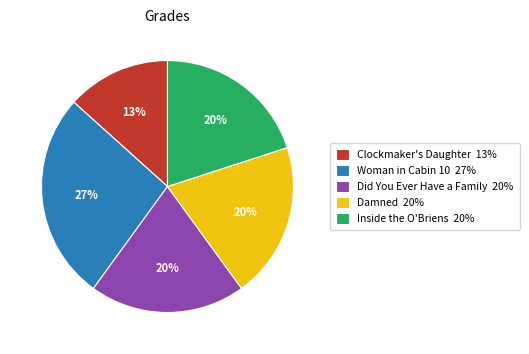

Which slice is the smallest?

Clockmaker's Daughter